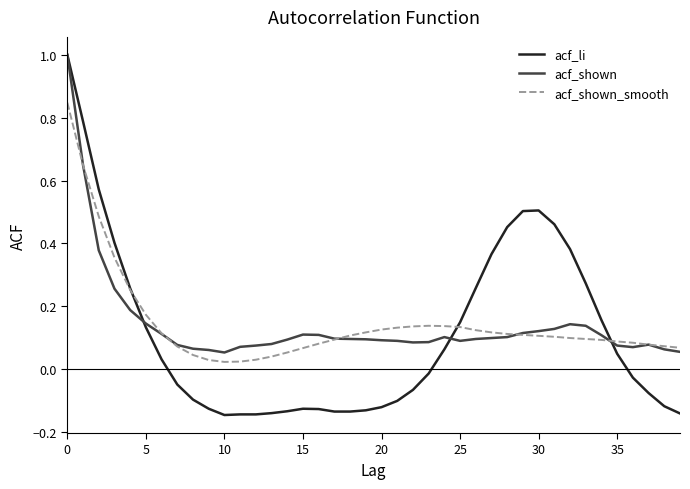

Which series ends up on top after the final intersection of acf_shown_smooth and acf_shown?

acf_shown_smooth